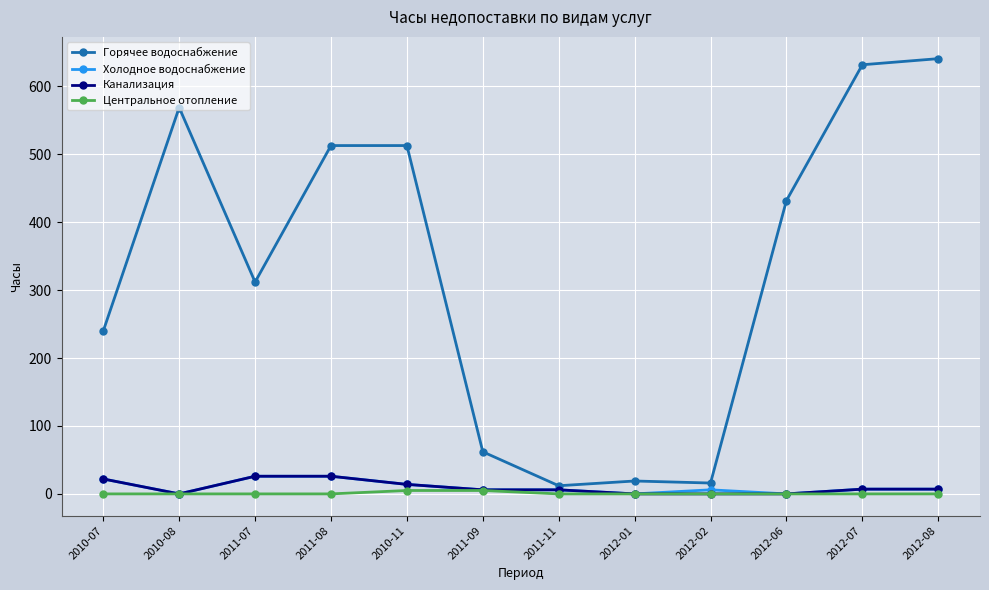

What is the spread (max minus min) of values at 2010-08?

569